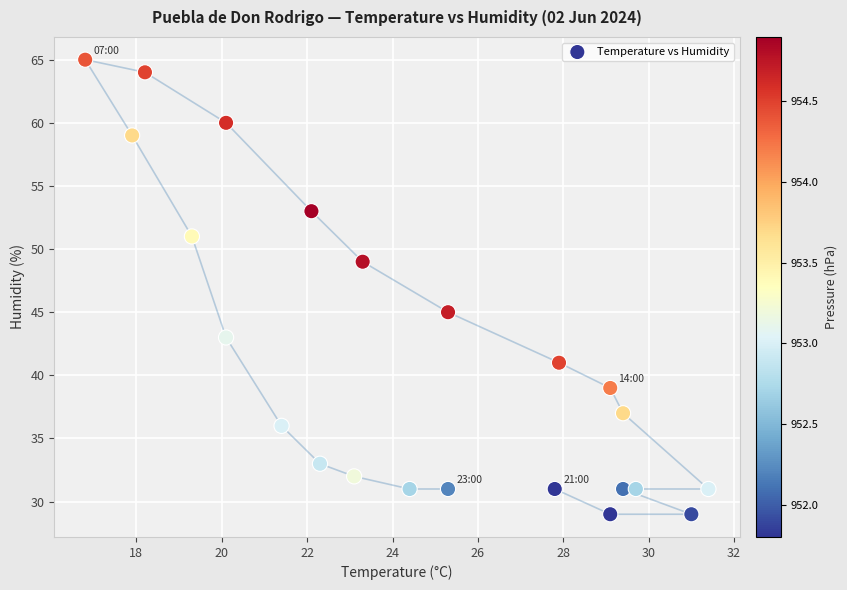

What is the range of Y values (max minus min)?

36